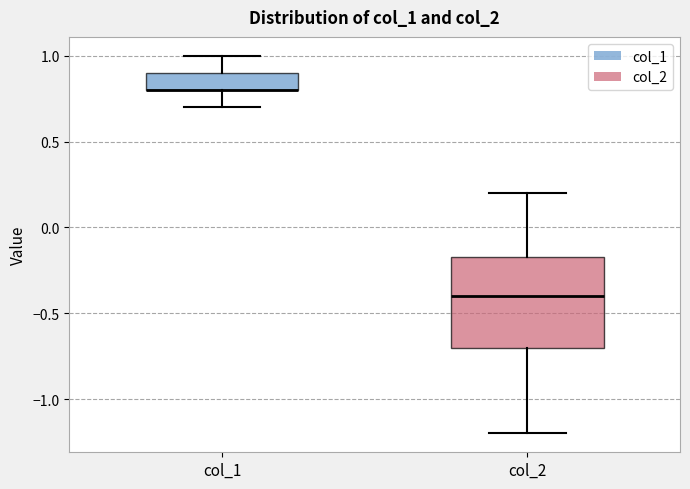

Where does the median line of the box for col_2 sit on the y-axis? The values are not printed on the chart, so give them approximately, as read against the axis.

-0.40